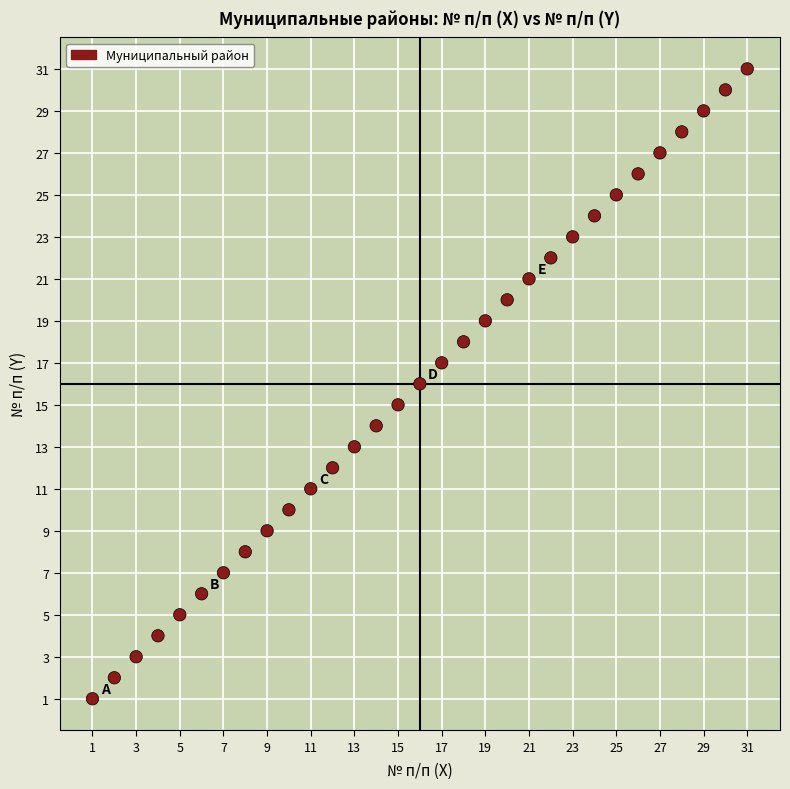

What is the range of X values (max minus min)?

30